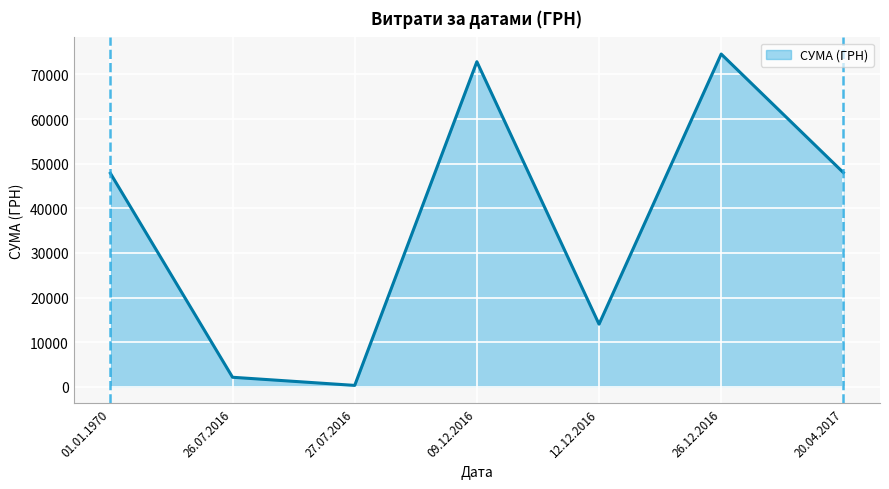

The value at 12.12.2016 is 20114.1. True or false?

False